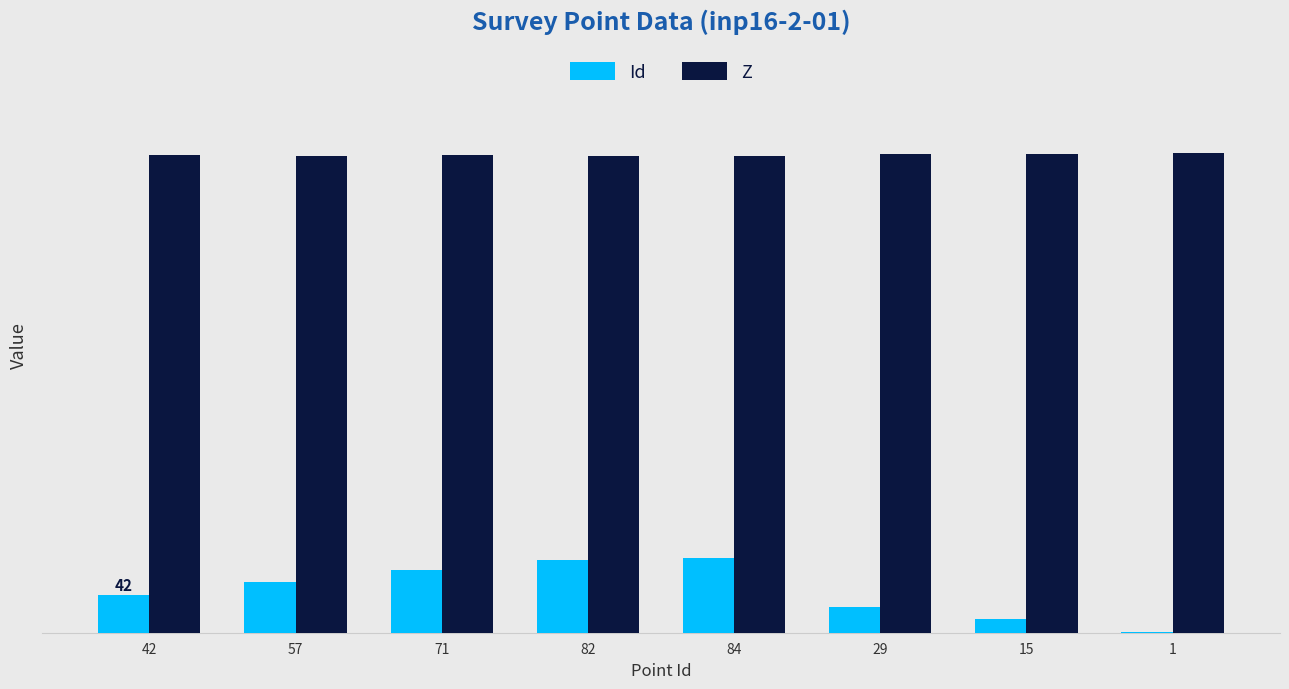

List the series in order of their overall mean, lowest first.

Id, Z